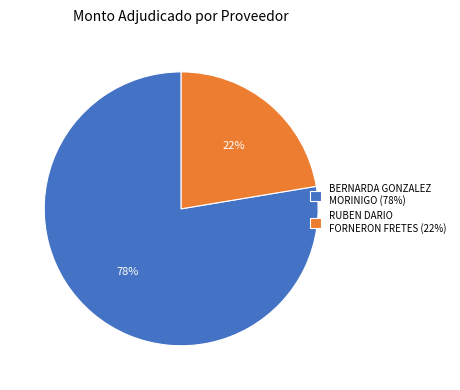

Which has a higher value, BERNARDA GONZALEZ MORINIGO (78%) or RUBEN DARIO FORNERON FRETES (22%)?

BERNARDA GONZALEZ MORINIGO (78%)